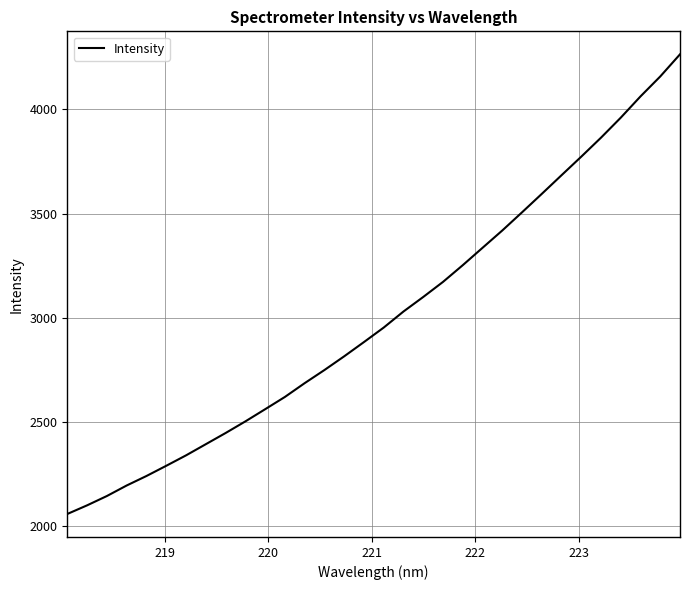

What is the minimum value shown in the chart?

2057.2